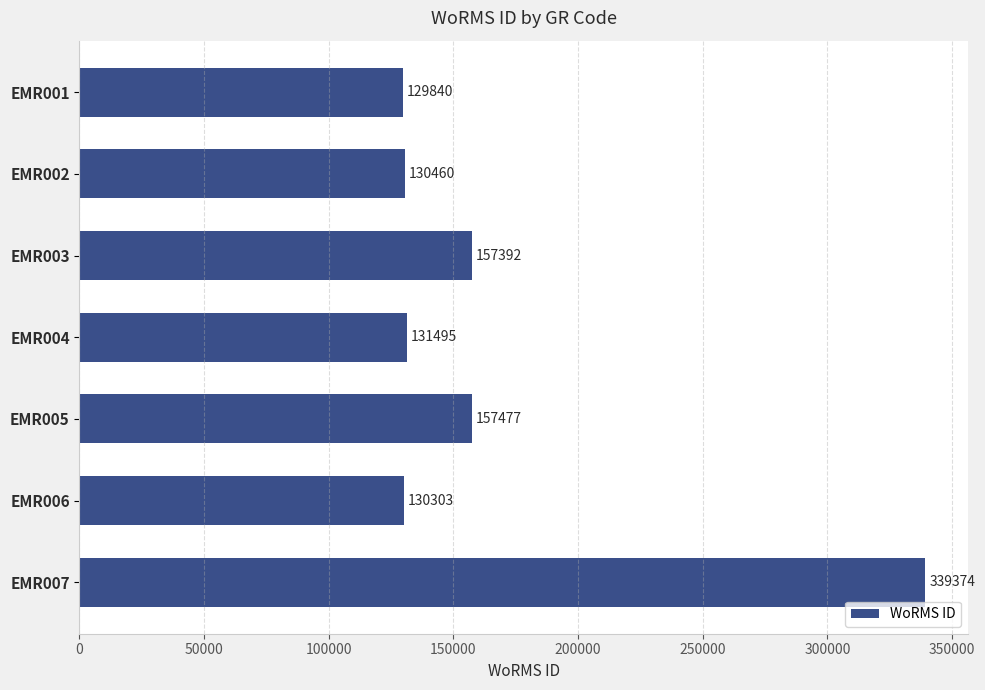

How many bars are there in total?

7